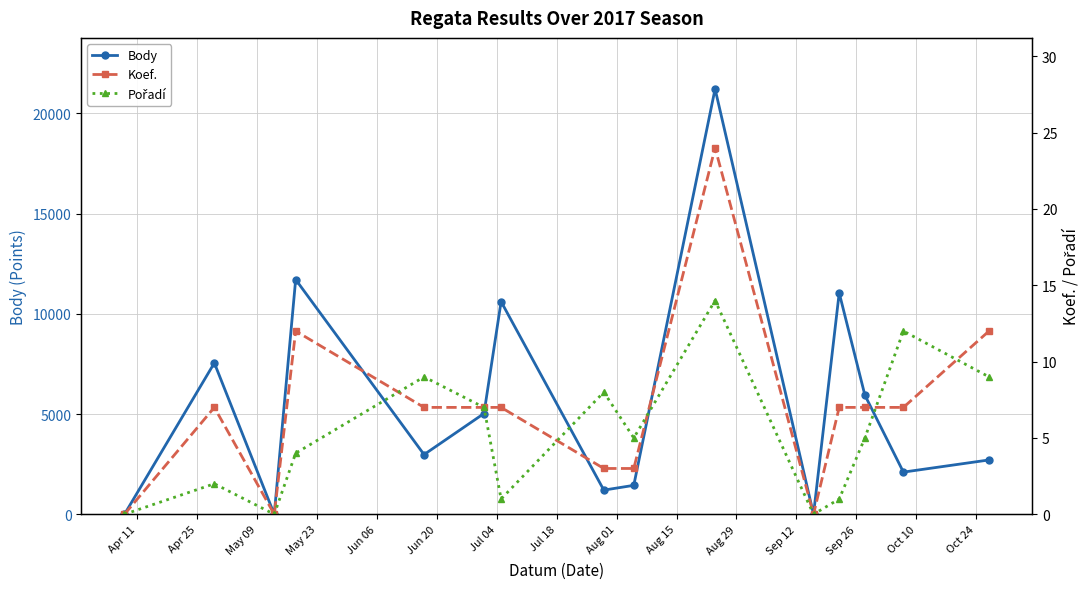

What is the maximum value for Body?

21223